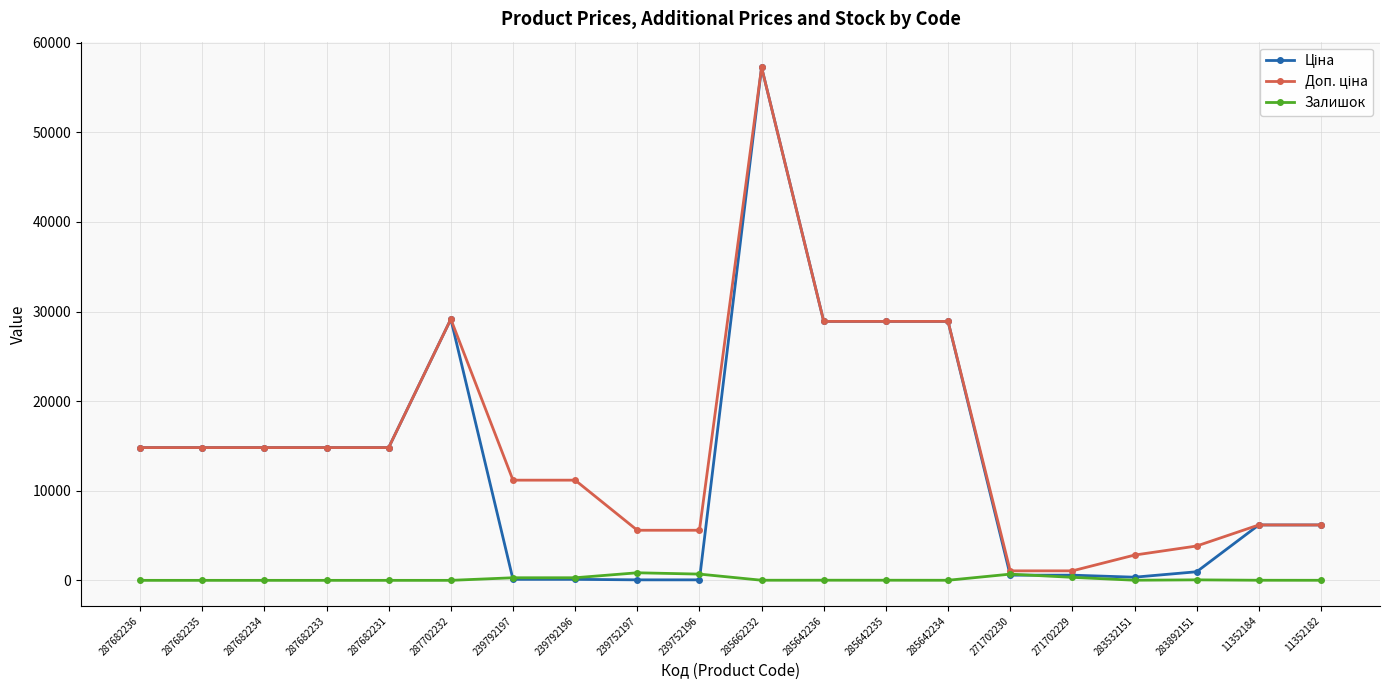

At how many categories does at least one series exceed 15589?

5